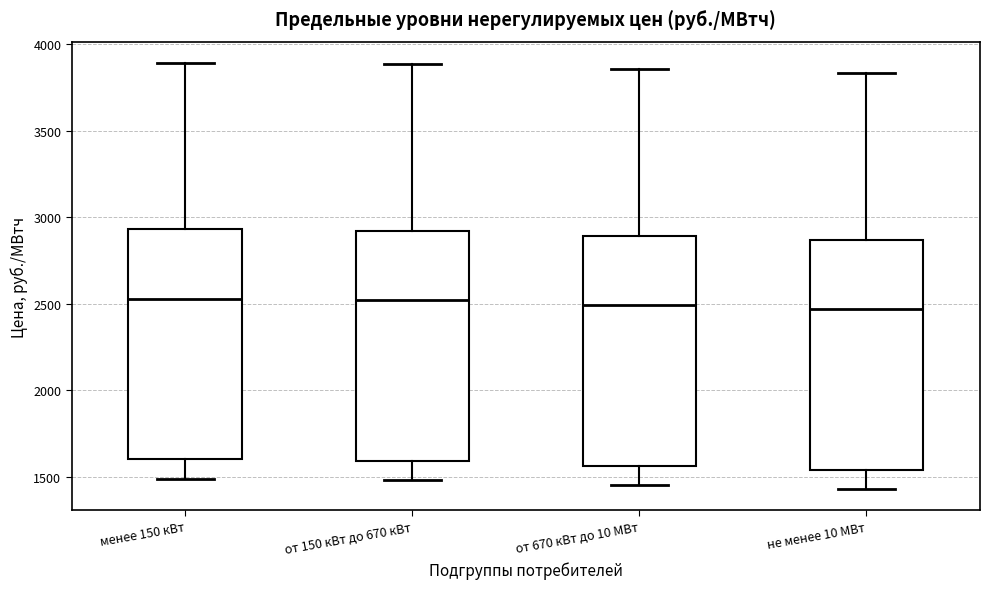

Reading left to right, read every box against the y-axis: the position of its median line, the range the box covers, and the ends of its whiskers. The values are not printed on the chart, so give them approximately, as read against the axis.

менее 150 кВт: median 2550, box 1600 to 2950, whiskers 1500 to 3900
от 150 кВт до 670 кВт: median 2500, box 1600 to 2900, whiskers 1500 to 3900
от 670 кВт до 10 МВт: median 2500, box 1550 to 2900, whiskers 1450 to 3850
не менее 10 МВт: median 2450, box 1550 to 2850, whiskers 1450 to 3850